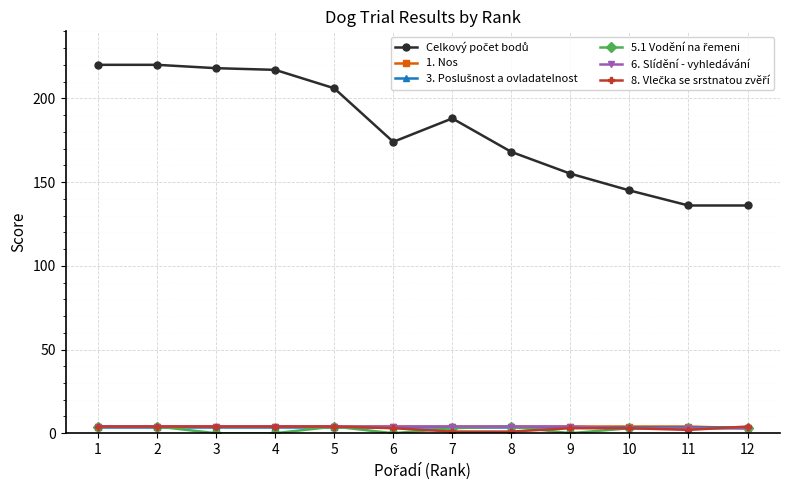

What is the maximum value shown in the chart?

220